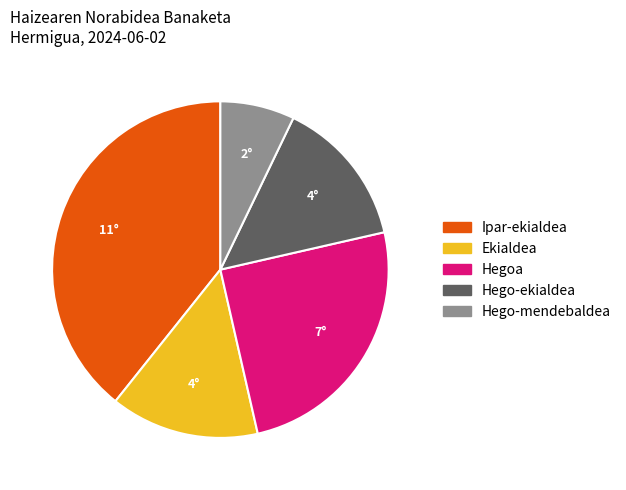

Which category has the smallest portion of the pie?

Hego-mendebaldea